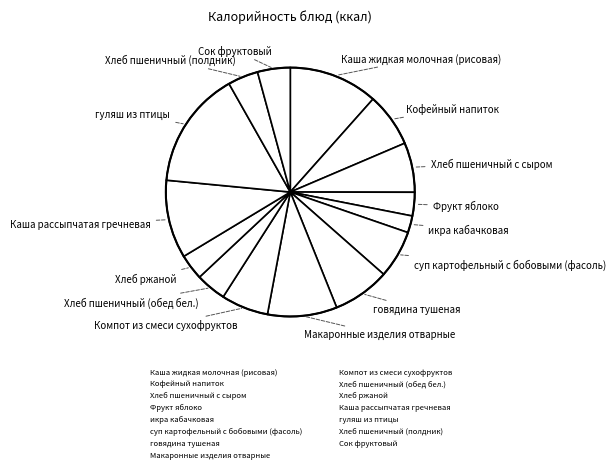

How many segments does this pie chart have?

15